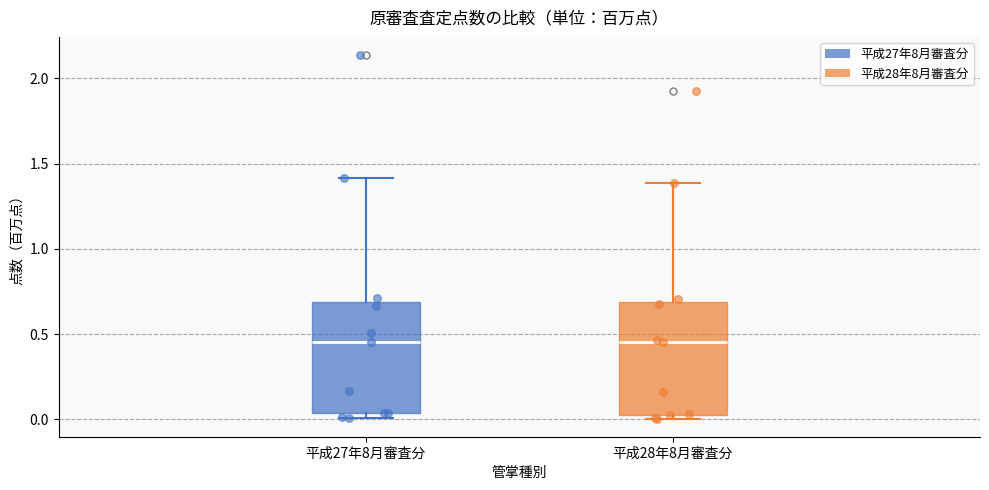

Reading left to right, read every box against the y-axis: the position of its median line, the range the box covers, and the ends of its whiskers. The values are not printed on the chart, so give them approximately, as read against the axis.

平成27年8月審査分: median 0.45, box 0.05 to 0.70, whiskers 0.00 to 1.40
平成28年8月審査分: median 0.45, box 0.05 to 0.70, whiskers 0.00 to 1.40